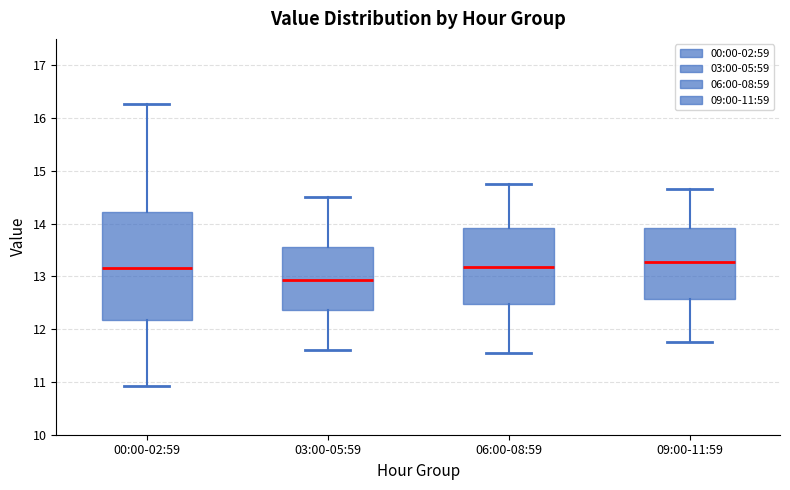

Reading left to right, transcribe this box plot: for each box, give where its median line is, the range the box spans, and where its two whiskers end, as read against the y-axis. The values are not printed on the chart, so give them approximately, as read against the axis.

00:00-02:59: median 13.2, box 12.2 to 14.2, whiskers 10.9 to 16.3
03:00-05:59: median 12.9, box 12.4 to 13.6, whiskers 11.6 to 14.5
06:00-08:59: median 13.2, box 12.5 to 13.9, whiskers 11.6 to 14.8
09:00-11:59: median 13.3, box 12.6 to 13.9, whiskers 11.8 to 14.7